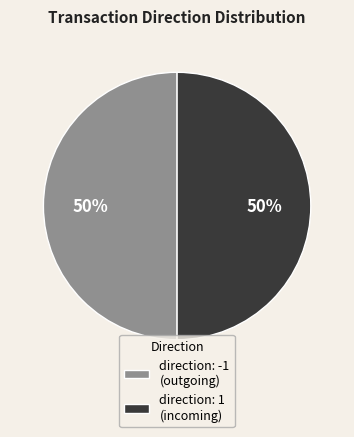

How many segments does this pie chart have?

2